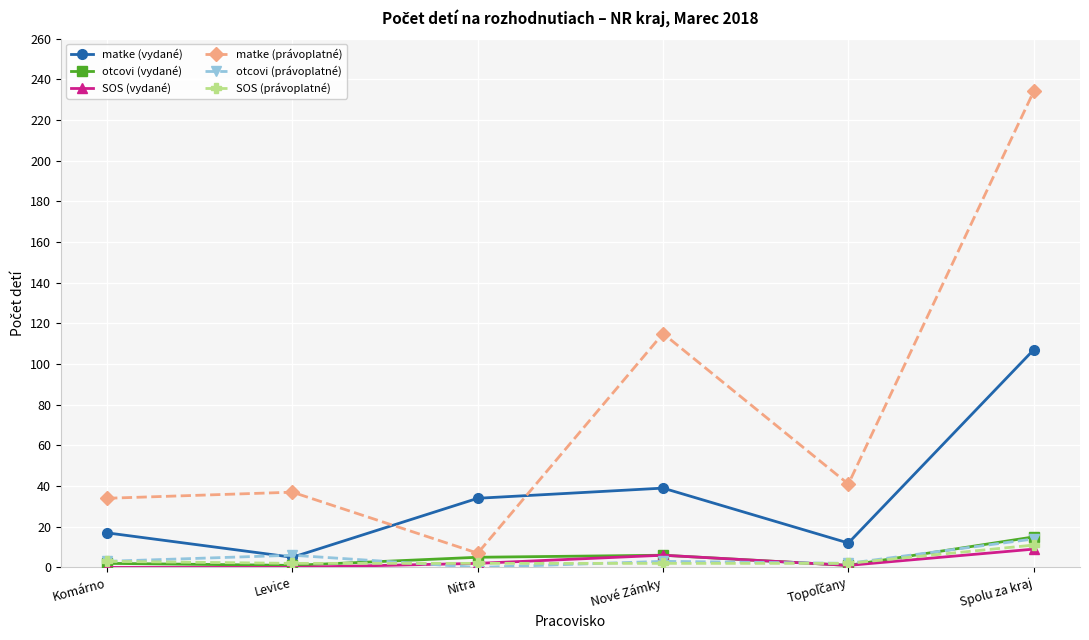

Where is the first local maximum for matke (právoplatné)?

Levice